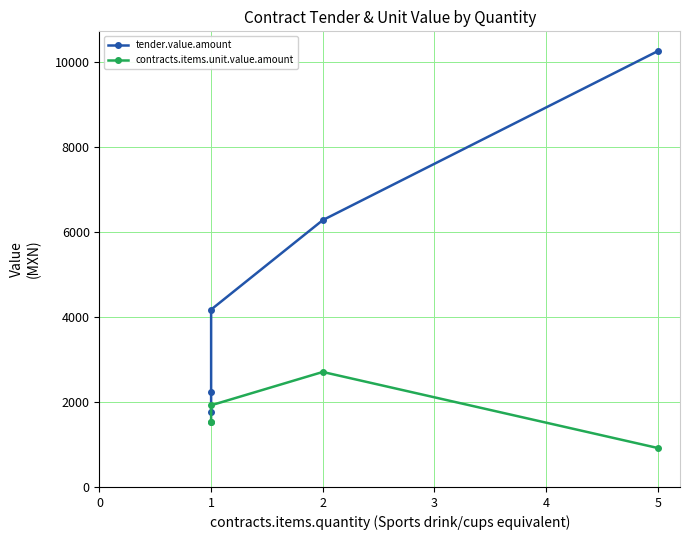

Rank the categories by tender.value.amount value from lowest to highest.

1, 1, 1, 2, 5